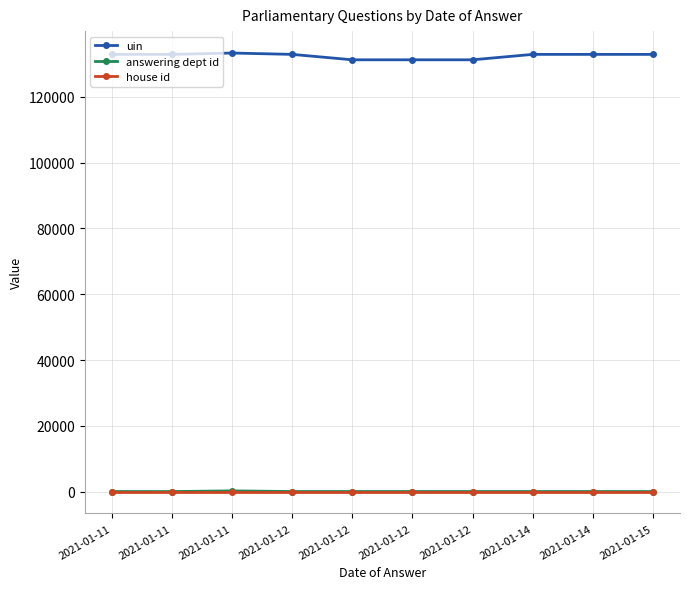

True or false: answering dept id and house id cross at least once.

False